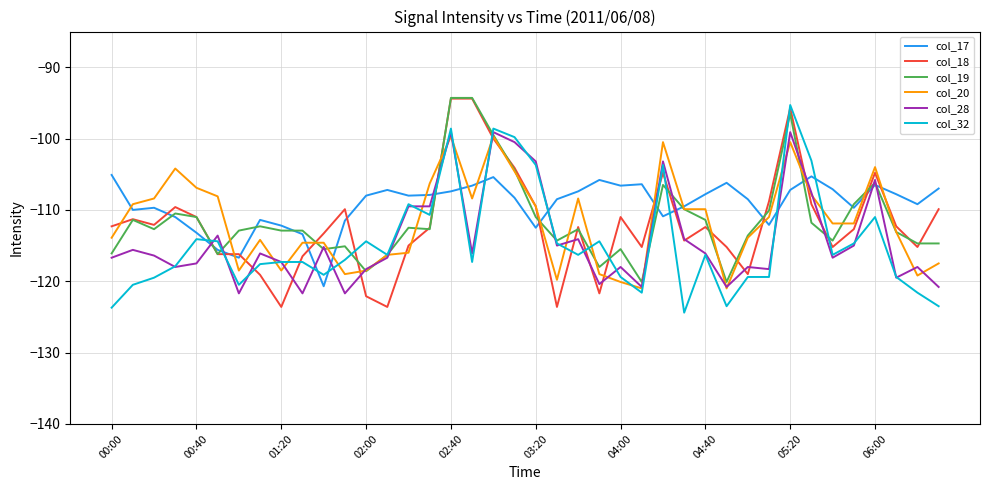

What is the sum of all col_18 values?

-4480.1